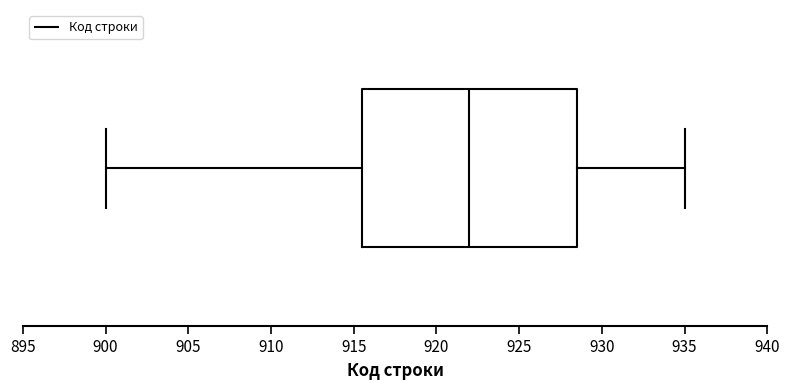

Read this box plot against the x-axis: the position of the median line, the range covered by the box, and the ends of both whiskers. The values are not printed on the chart, so give them approximately, as read against the axis.

median 922.0, box 915.5 to 928.5, whiskers 900.0 to 935.0